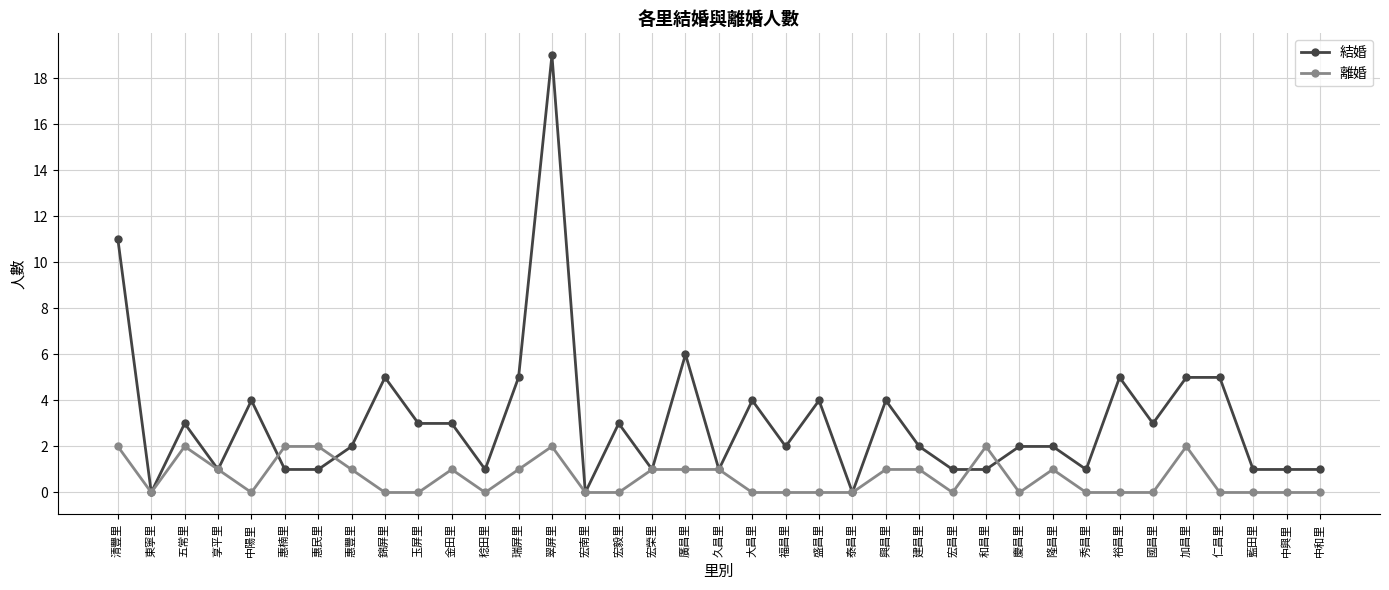

What are all the series names shown in the legend?

結婚, 離婚